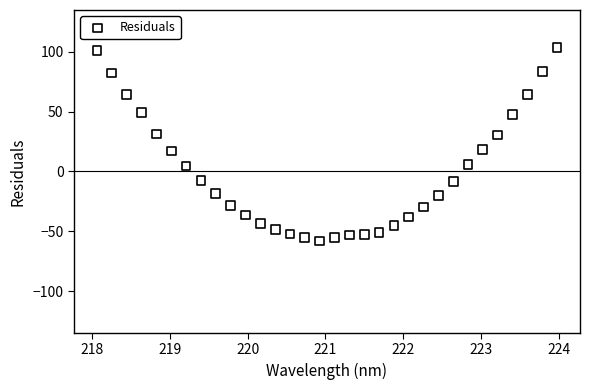

What is the range of Y values (max minus min)?

161.9